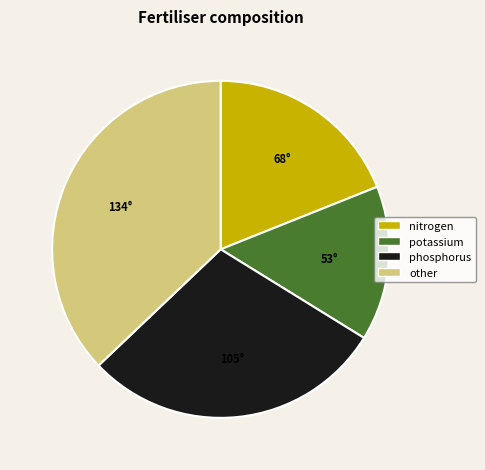

Does any single category account for the majority?

No